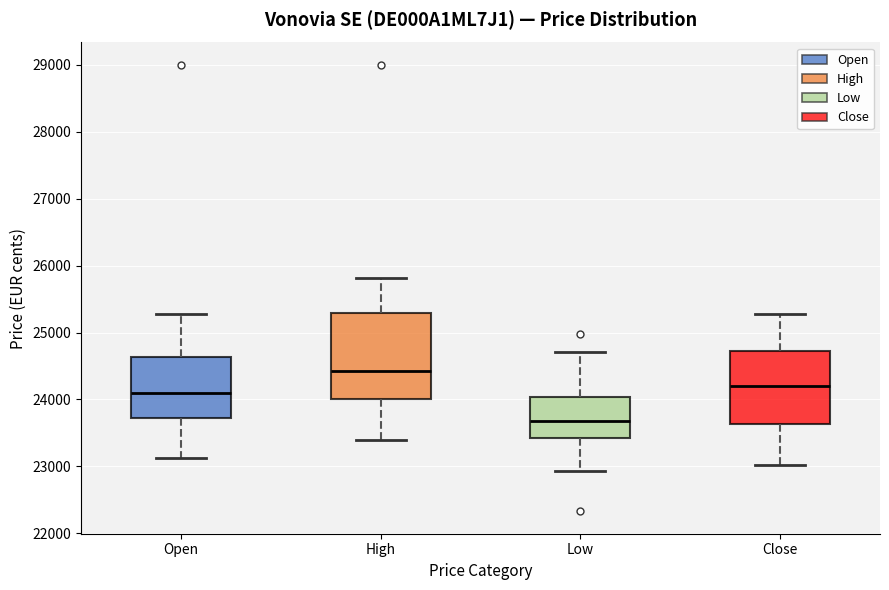

Comparing the boxes themselves (not the whiskers), which one is the tallest?

High